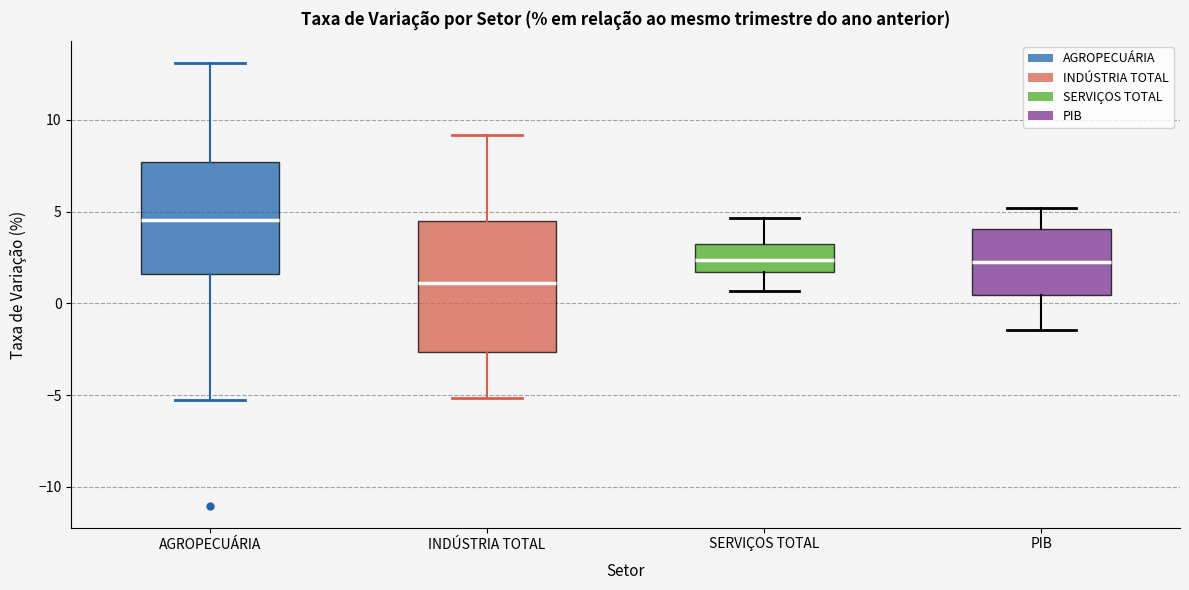

Reading left to right, read every box against the y-axis: the position of its median line, the range the box covers, and the ends of its whiskers. The values are not printed on the chart, so give them approximately, as read against the axis.

AGROPECUÁRIA: median 4.5, box 1.5 to 7.5, whiskers -5.5 to 13.0
INDÚSTRIA TOTAL: median 1.0, box -2.5 to 4.5, whiskers -5.0 to 9.0
SERVIÇOS TOTAL: median 2.5, box 1.5 to 3.0, whiskers 0.5 to 4.5
PIB: median 2.0, box 0.5 to 4.0, whiskers -1.5 to 5.0